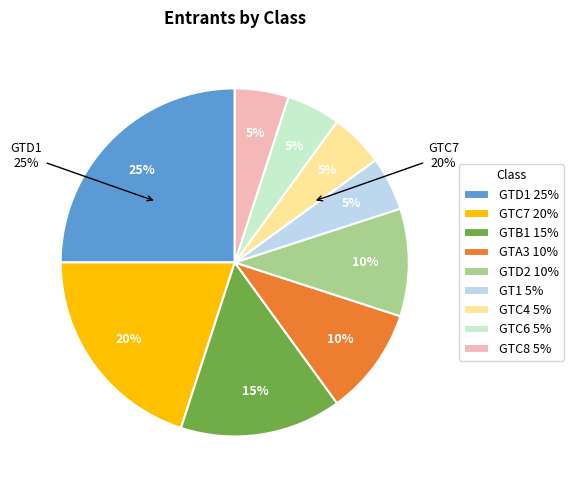

Which slice is the smallest?

GT1